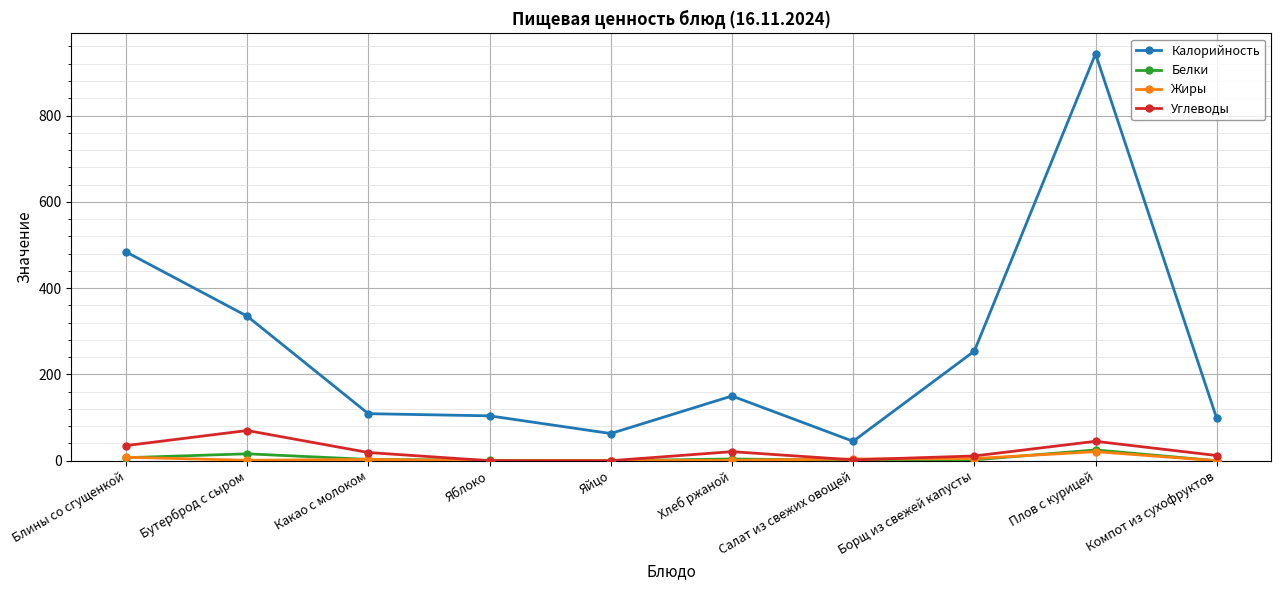

How many values in the Углеводы series are below 19?

5